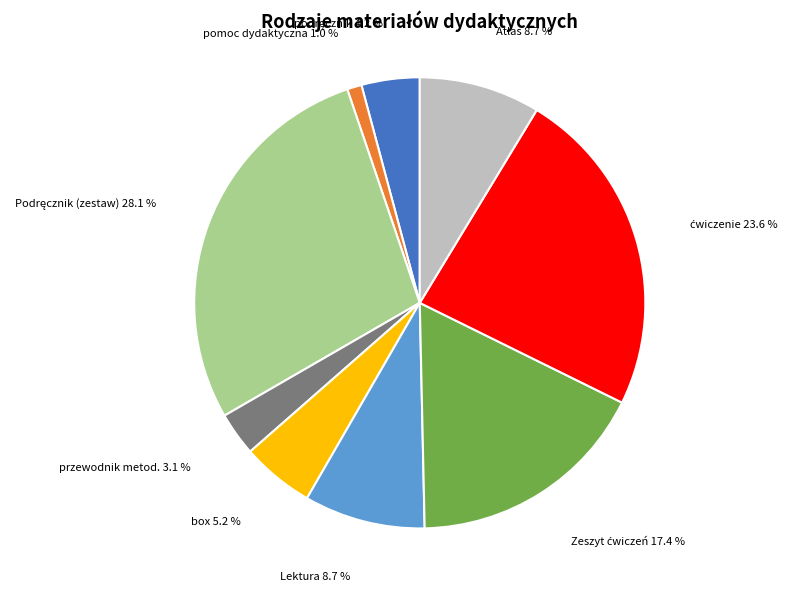

Is there a majority slice in this chart?

No